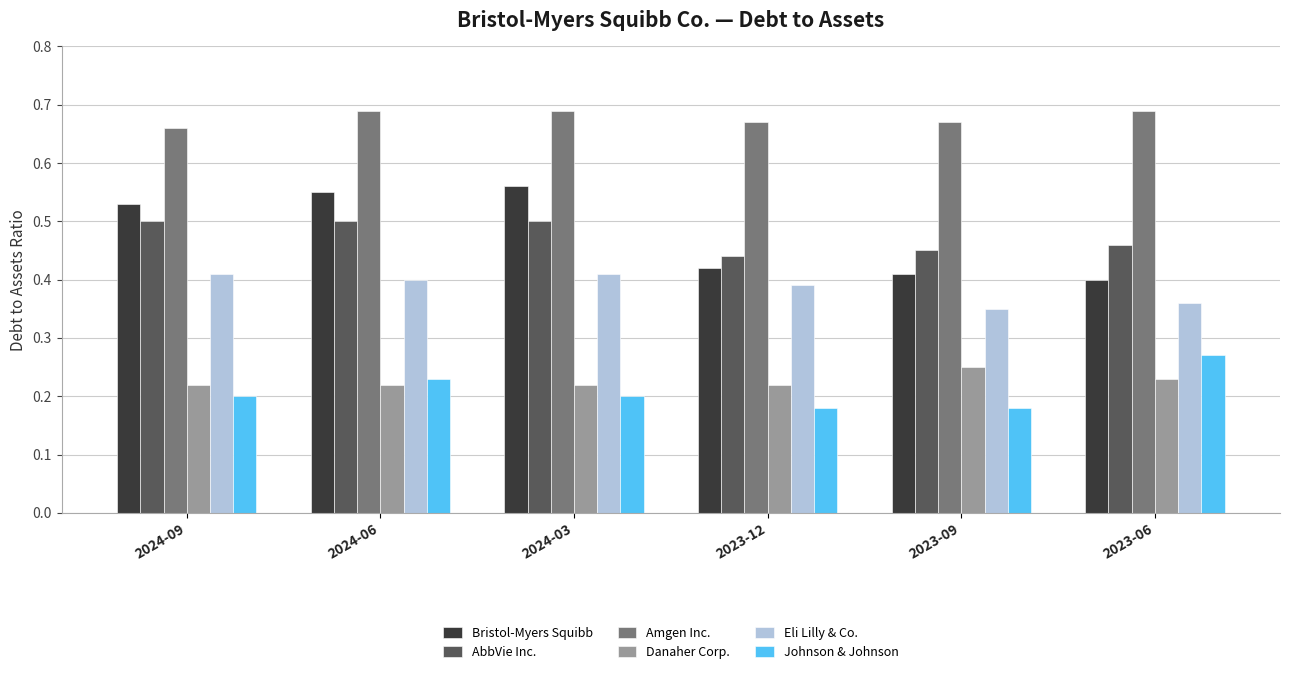

What is the total value across all series at 2023-12?

2.3